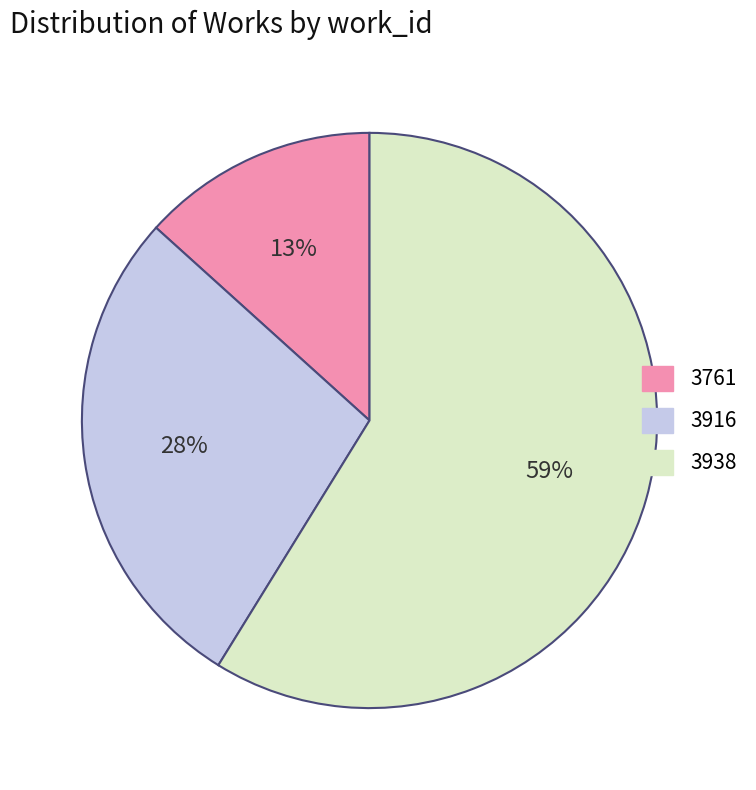

Is there a majority slice in this chart?

Yes